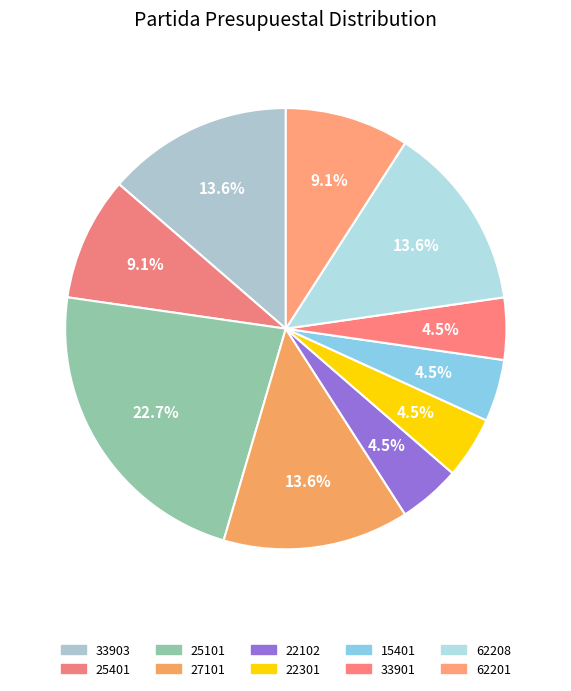

Do 33901 and 62201 together represent more than half of the pie?

No